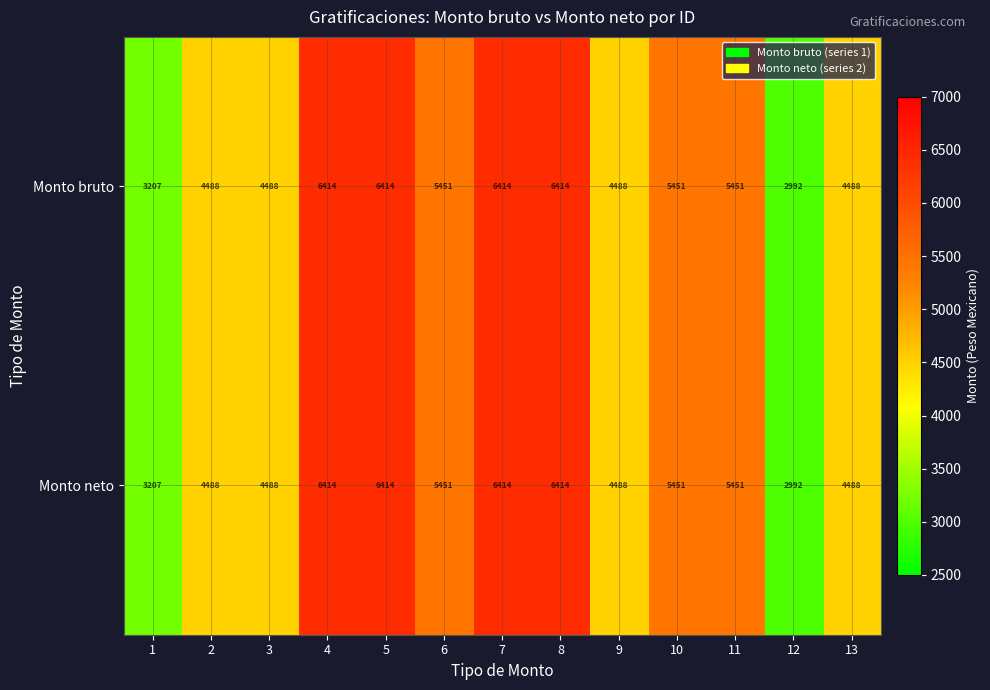

The Monto neto series shows 6414 at 7. True or false?

True